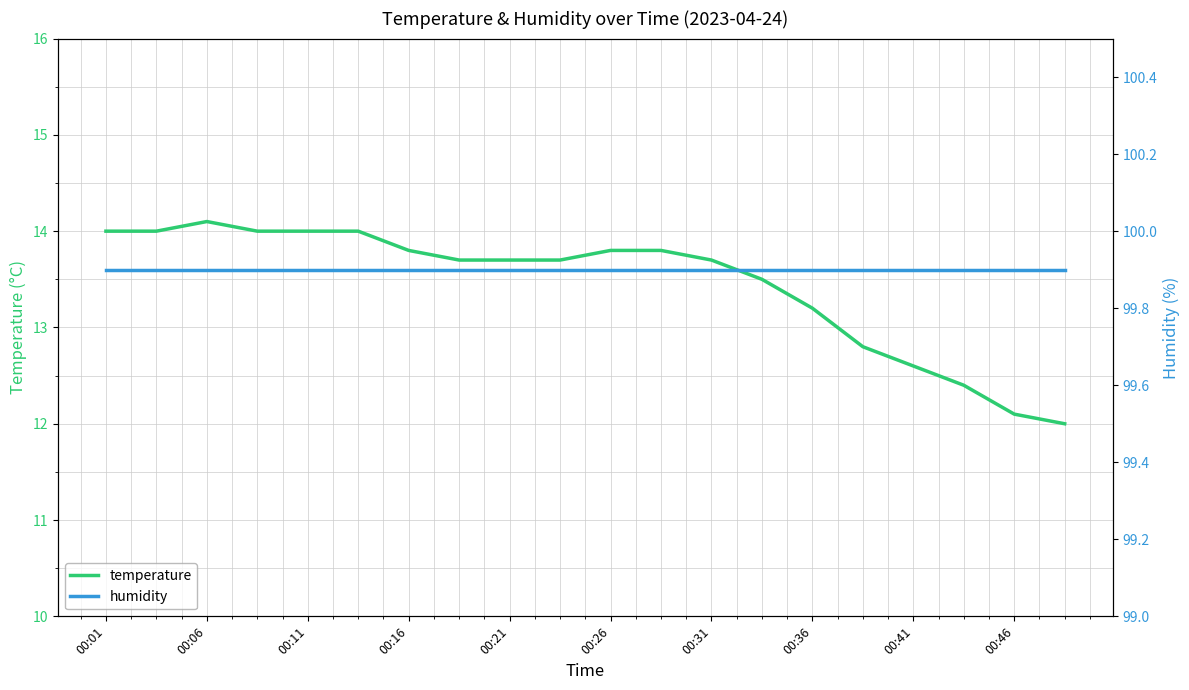

True or false: humidity and temperature intersect in this chart.

False